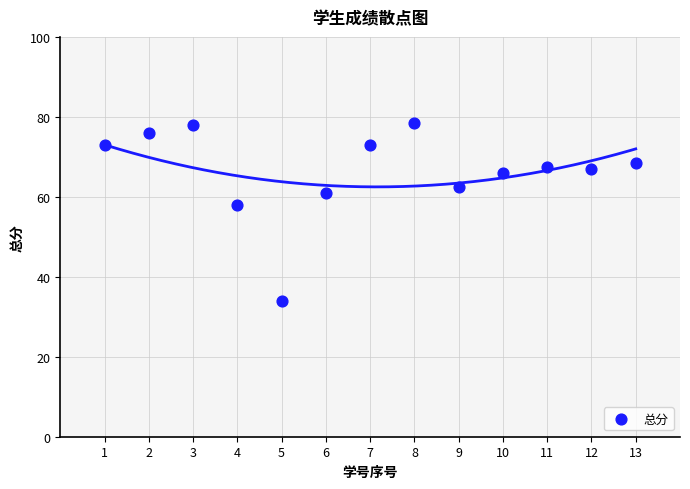

What Y value in the scatter plot is closest to 56?

58.0